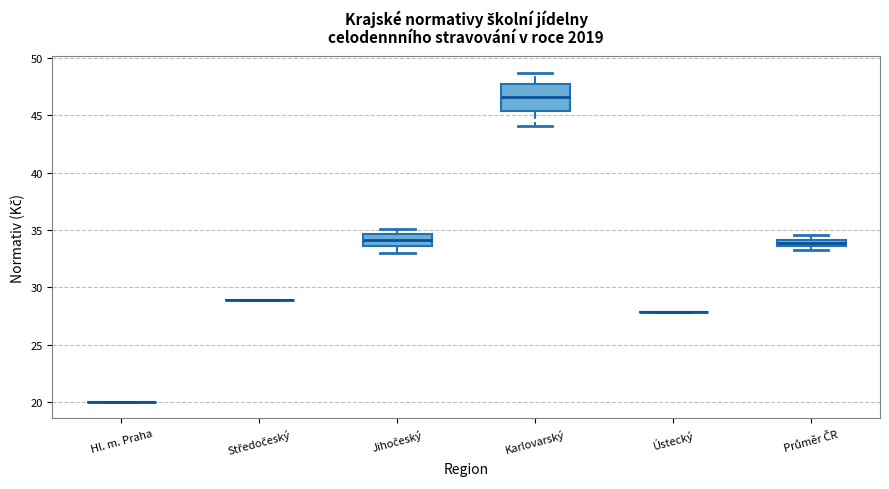

Which box is the tallest, from its lower edge to its upper edge?

Karlovarský